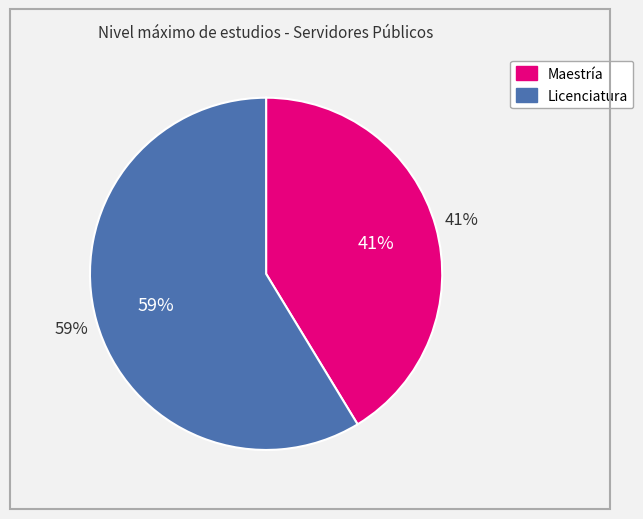

Is it true that Licenciatura is 69% of the pie?

False